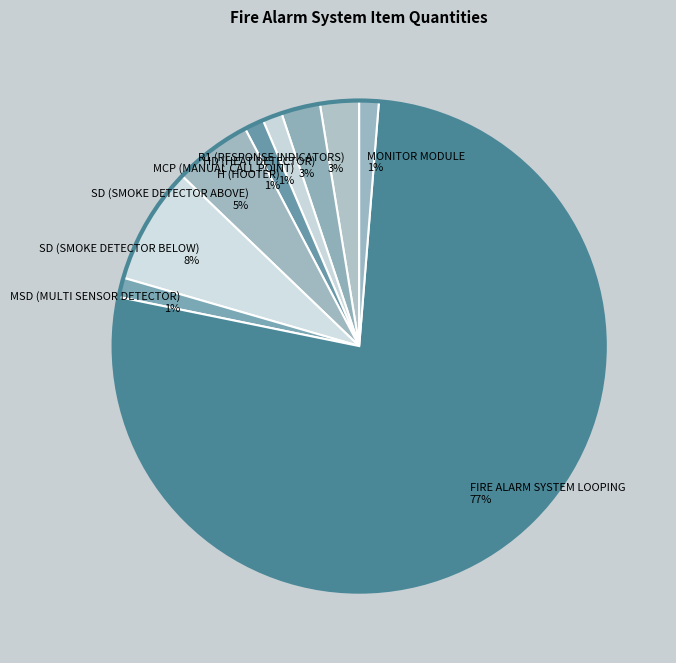

Do H (HOOTER) and R1 (RESPONSE INDICATORS) together represent more than half of the pie?

No